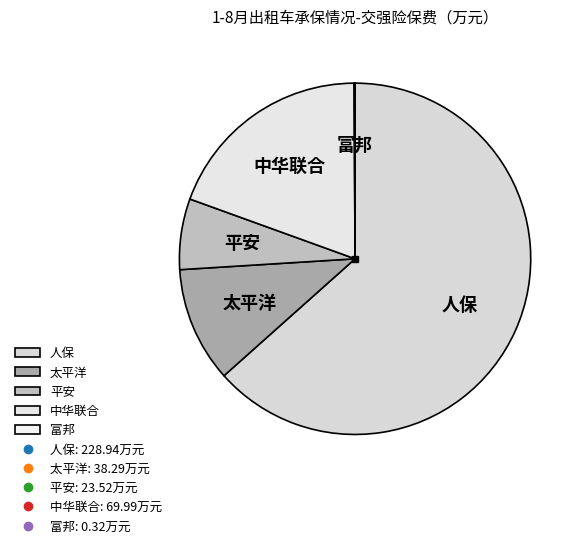

Which category has the biggest portion of the pie?

人保